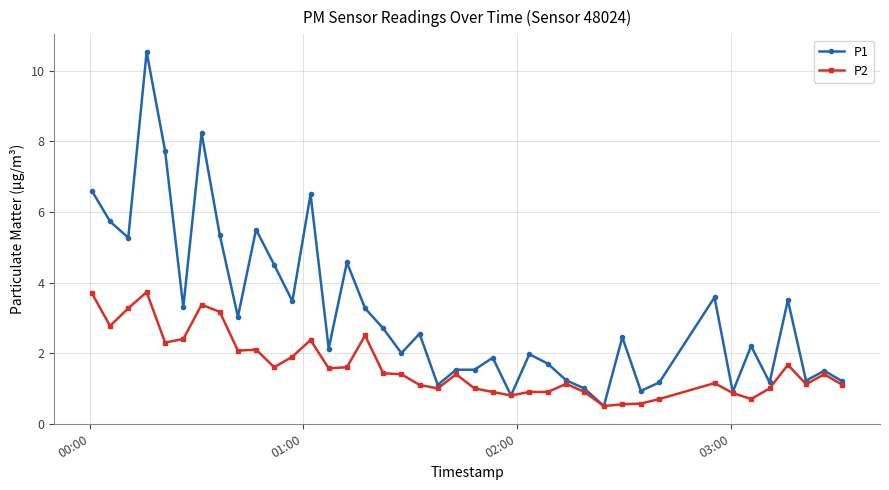

Which series has the largest total across all categories?

P1